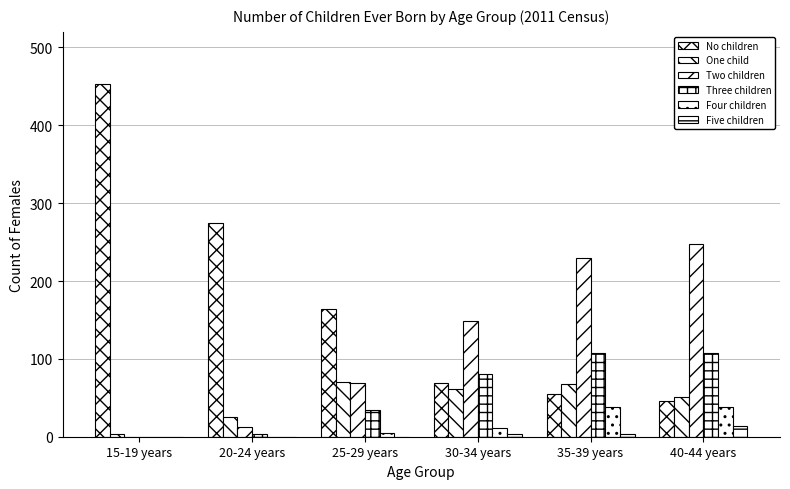

True or false: Three children has a value of 108 at 35-39 years.

True